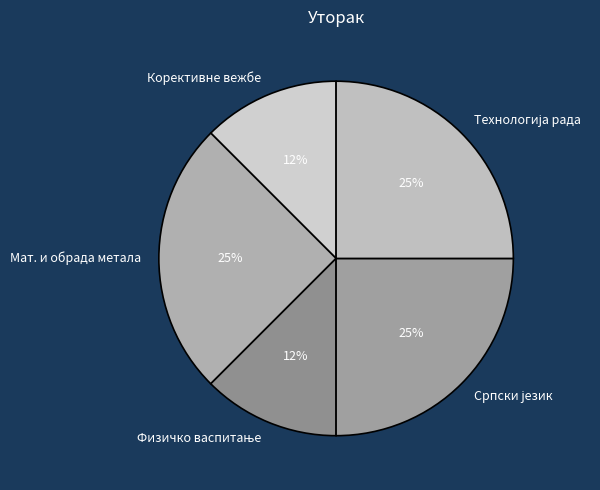

How many segments does this pie chart have?

5